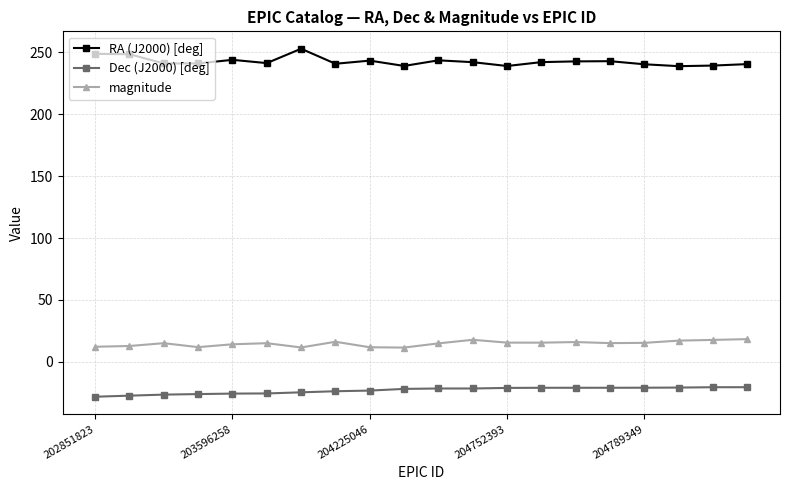

What is the smallest value displayed?

-28.1